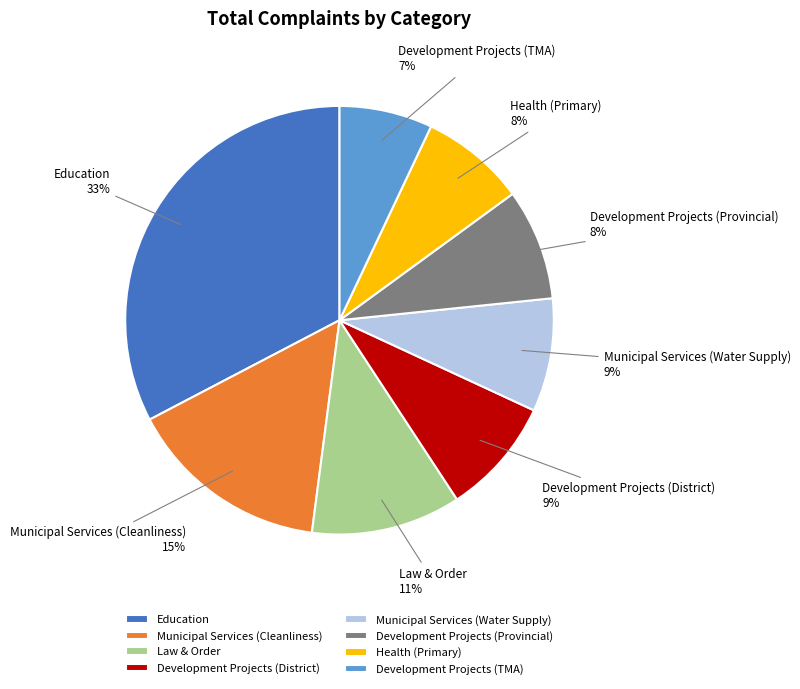

Count the number of slices in the pie.

8